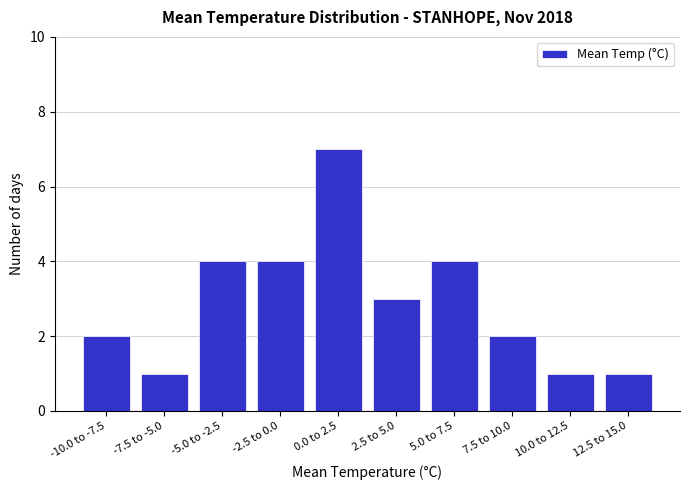

Reading right to left, what are all the values shown in this chart?

12.5 to 15.0=1	10.0 to 12.5=1	7.5 to 10.0=2	5.0 to 7.5=4	2.5 to 5.0=3	0.0 to 2.5=7	-2.5 to 0.0=4	-5.0 to -2.5=4	-7.5 to -5.0=1	-10.0 to -7.5=2